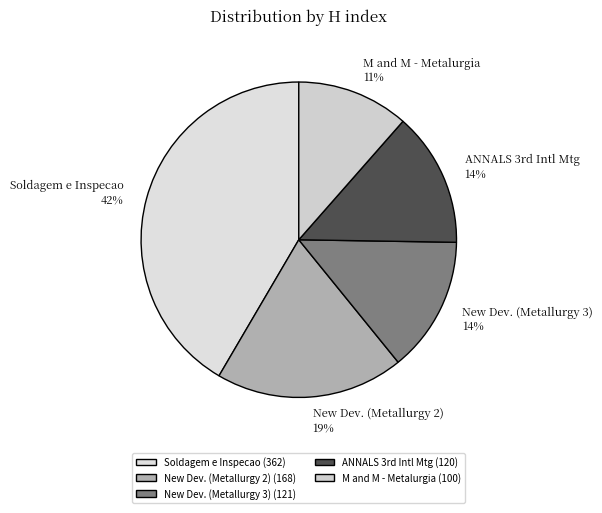

What percentage is the M and M - Metalurgia slice, to the nearest percent?

11%